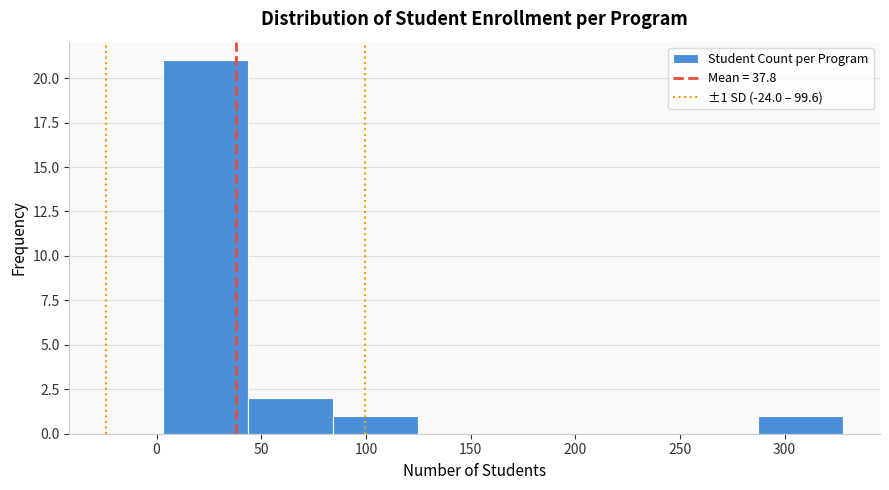

Over which range of the x-axis is the bar tallest?

5 to 45